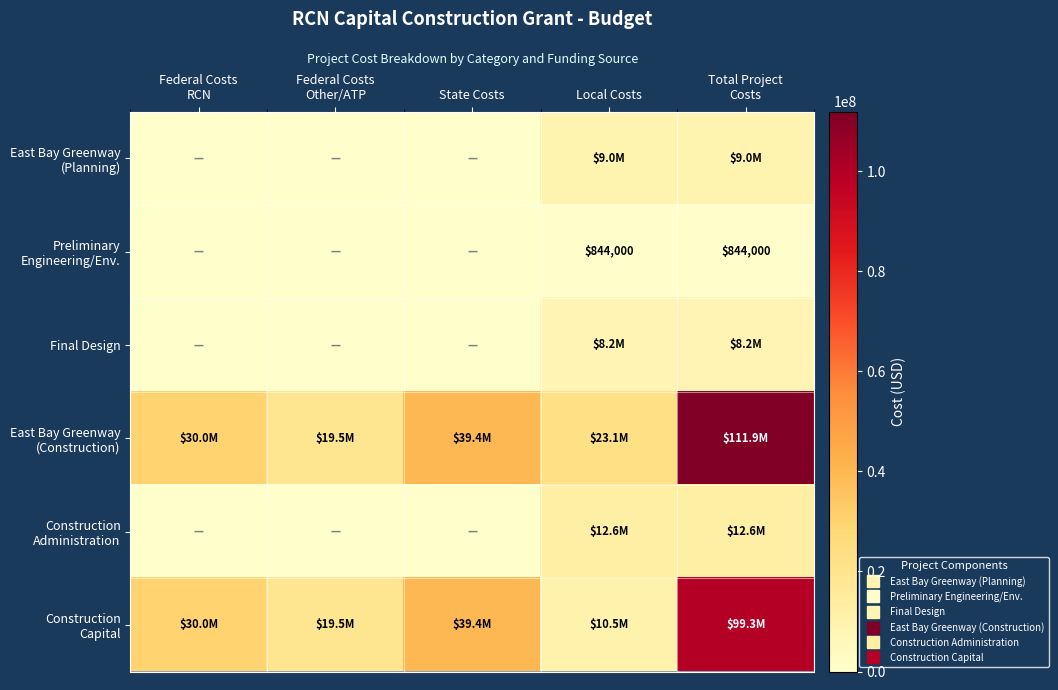

What is the maximum value shown in the chart?

111947000